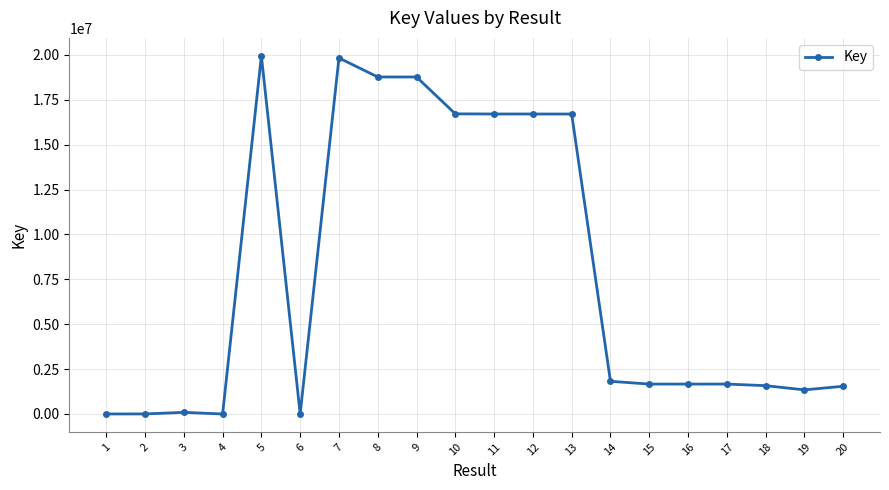

How many lines are shown in the chart?

1